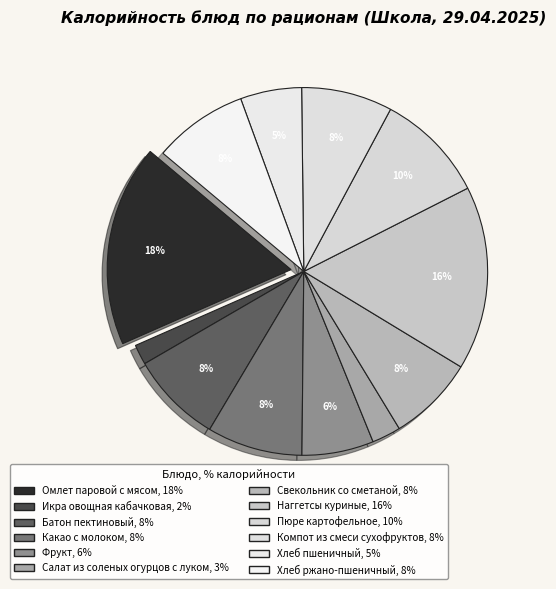

To the nearest percent, what percentage of the pie is Хлеб ржано-пшеничный?

8%